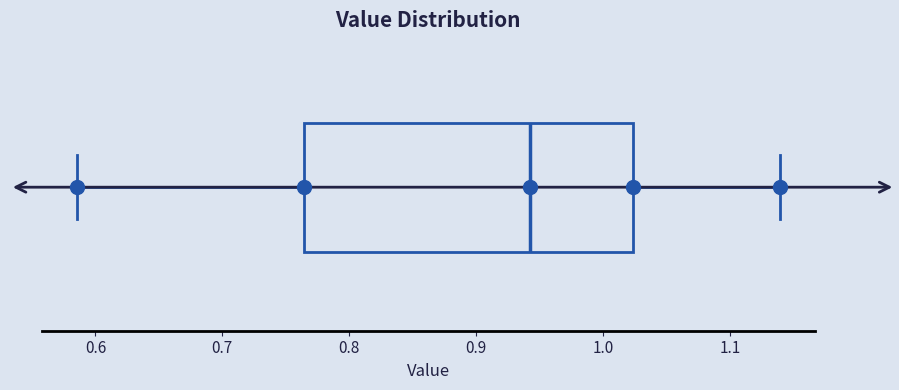

Where does the right whisker of the box end on the x-axis? The values are not printed on the chart, so give them approximately, as read against the axis.

1.14